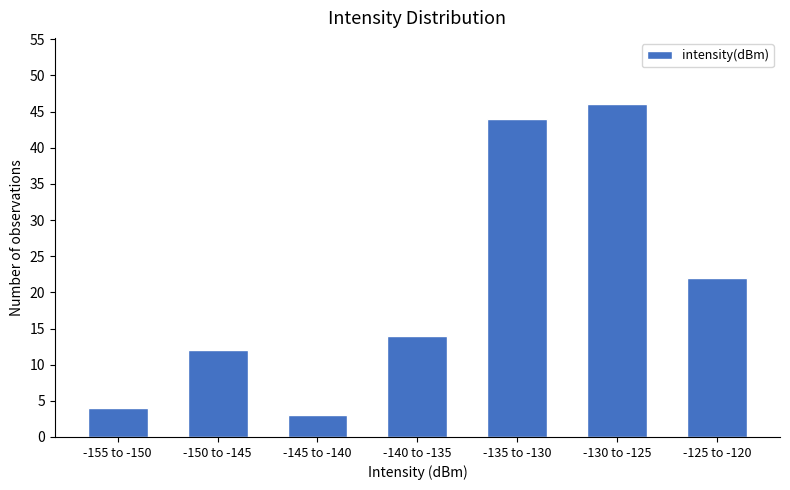

Reading left to right, transcribe all the data shown in this chart.

-155 to -150=4	-150 to -145=12	-145 to -140=3	-140 to -135=14	-135 to -130=44	-130 to -125=46	-125 to -120=22